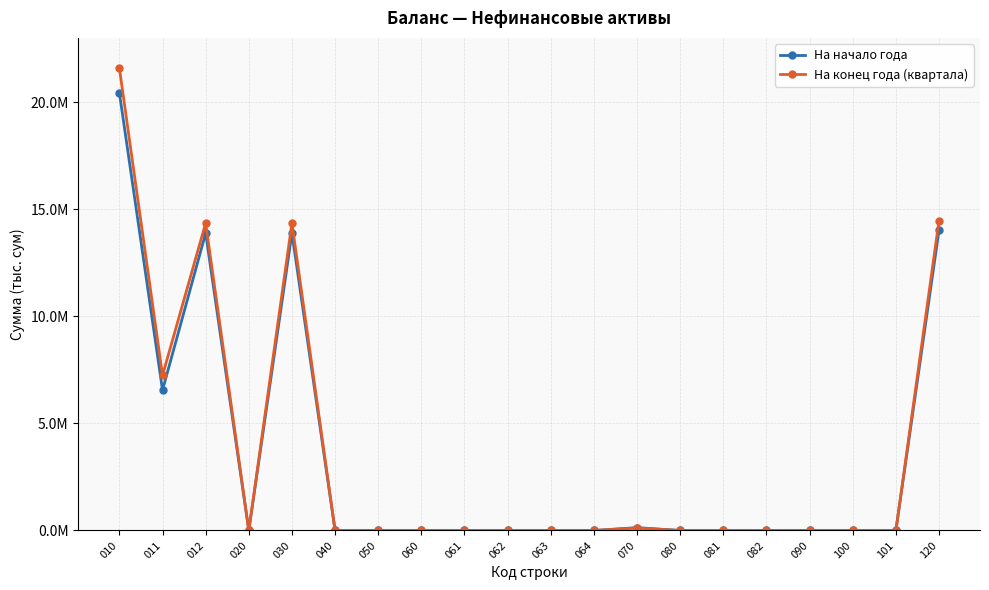

Is this an area chart (filled region under the line)?

No